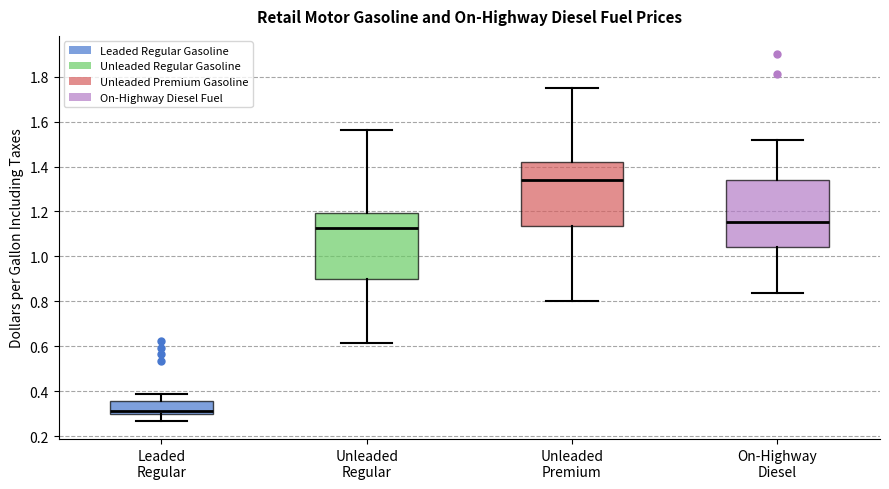

Which box has the highest median line?

Unleaded Premium